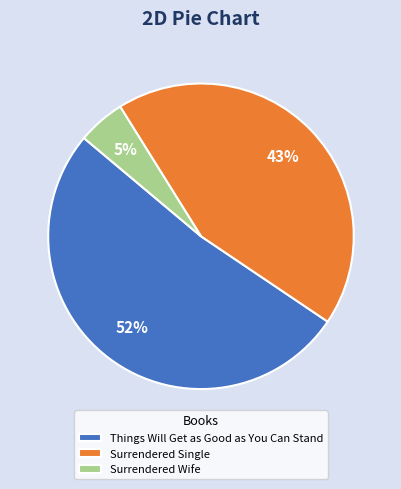

To the nearest percent, what is the average slice percentage?

33%